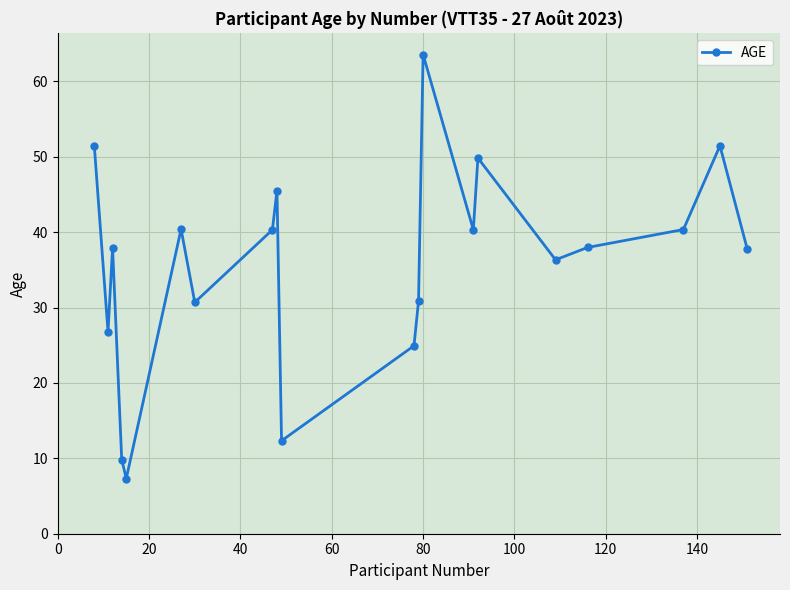

What is the value of the 18th point from the left?

40.4